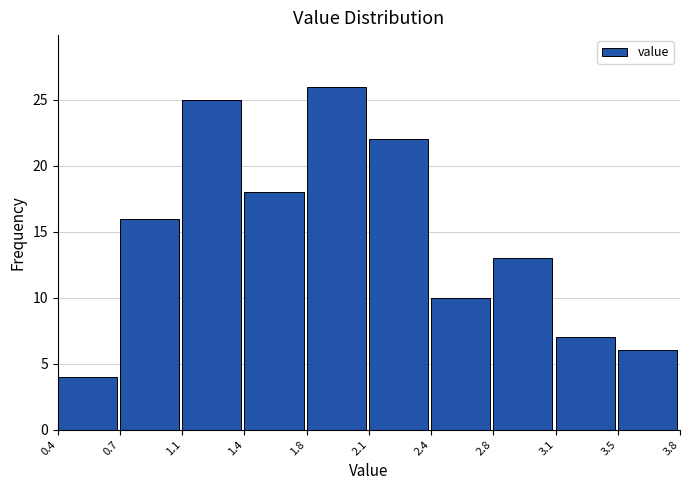

Reading left to right, list all the values displayed in this chart.

4	16	25	18	26	22	10	13	7	6